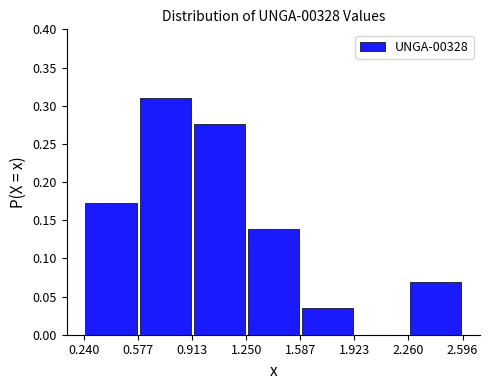

Reading left to right, transcribe this chart: for each bar, give the range it covers on the x-axis and its height. The values are not printed on the chart, so give them approximately, as read against the axis.

0.240 to 0.577: 0.170
0.577 to 0.913: 0.310
0.913 to 1.250: 0.275
1.250 to 1.587: 0.140
1.587 to 1.923: 0.035
1.923 to 2.260: 0
2.260 to 2.596: 0.070